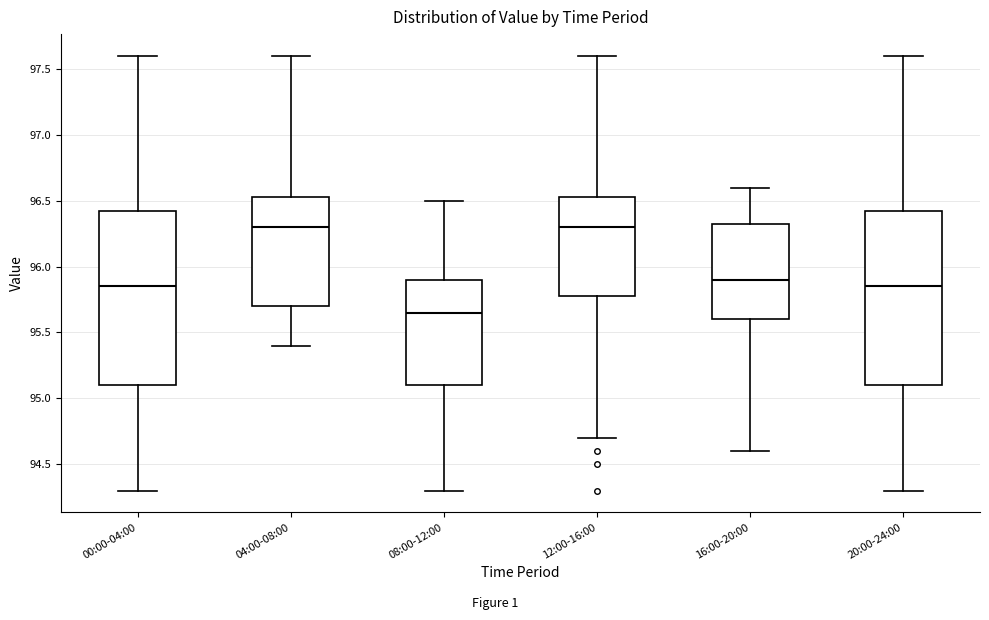

Reading left to right, read every box against the y-axis: the position of its median line, the range the box covers, and the ends of its whiskers. The values are not printed on the chart, so give them approximately, as read against the axis.

00:00-04:00: median 95.85, box 95.10 to 96.45, whiskers 94.30 to 97.60
04:00-08:00: median 96.30, box 95.70 to 96.55, whiskers 95.40 to 97.60
08:00-12:00: median 95.65, box 95.10 to 95.90, whiskers 94.30 to 96.50
12:00-16:00: median 96.30, box 95.80 to 96.55, whiskers 94.70 to 97.60
16:00-20:00: median 95.90, box 95.60 to 96.35, whiskers 94.60 to 96.60
20:00-24:00: median 95.85, box 95.10 to 96.45, whiskers 94.30 to 97.60